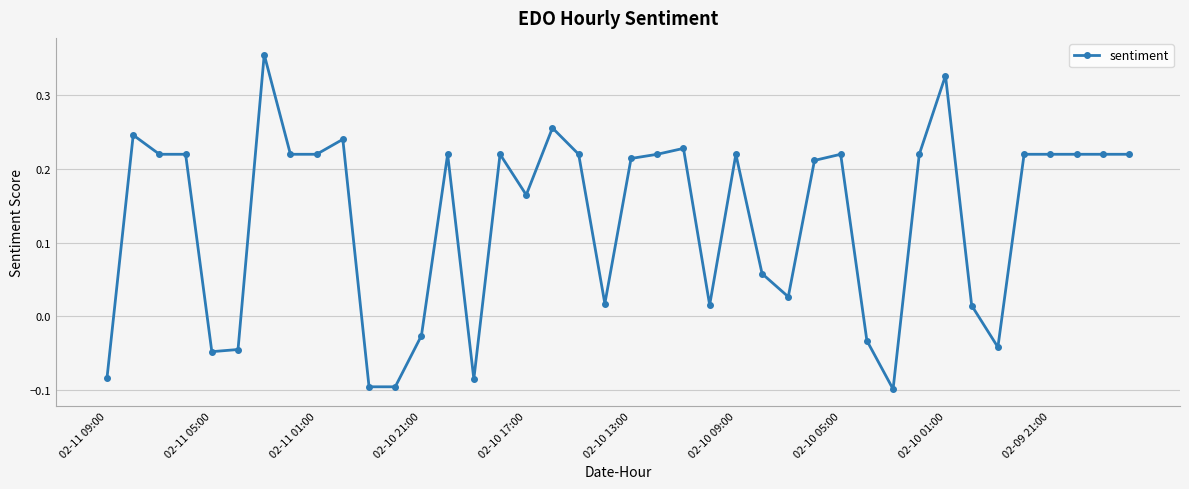

True or false: the data has more than 2 interior local peaks.

True